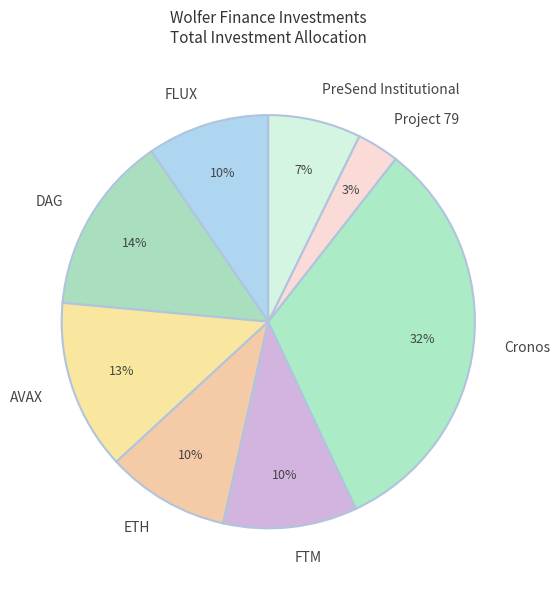

Between AVAX and DAG, which is larger?

DAG